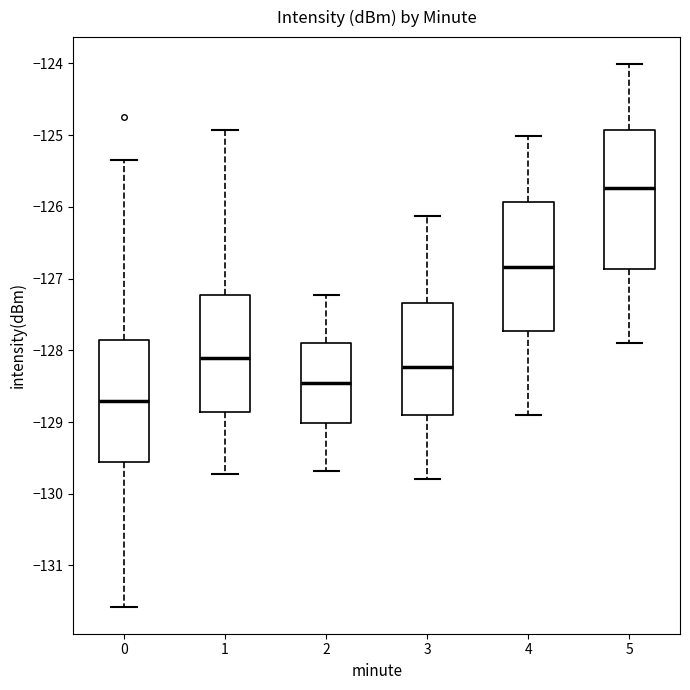

Comparing the boxes themselves (not the whiskers), which one is the tallest?

5